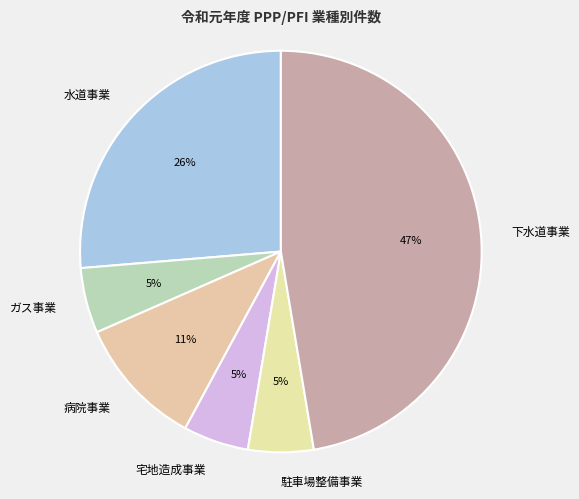

To the nearest percent, what percentage of the pie is 病院事業?

11%